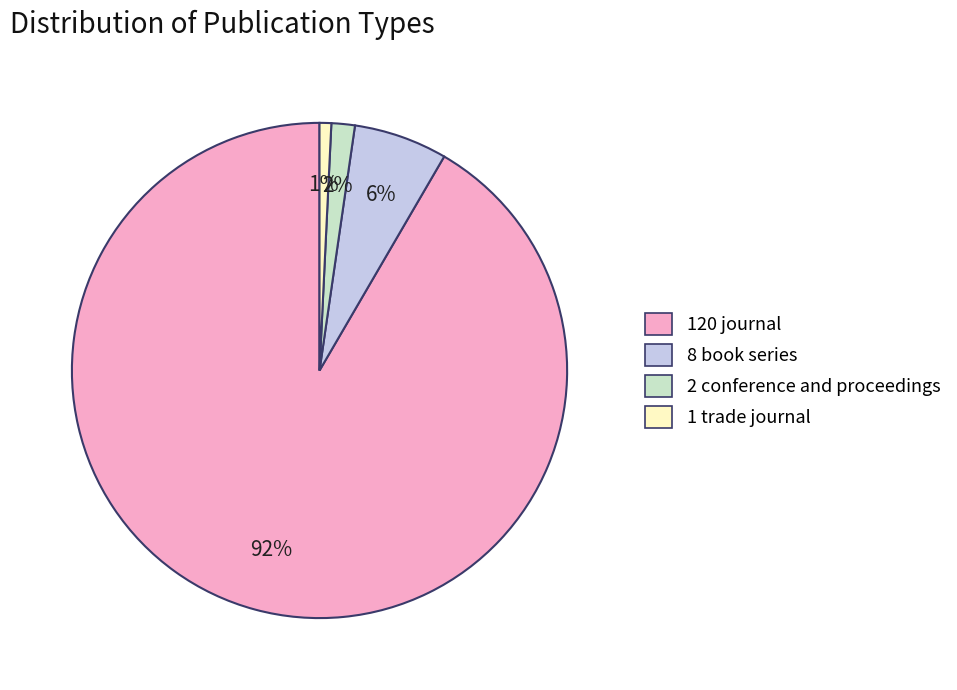

Is there a majority slice in this chart?

Yes